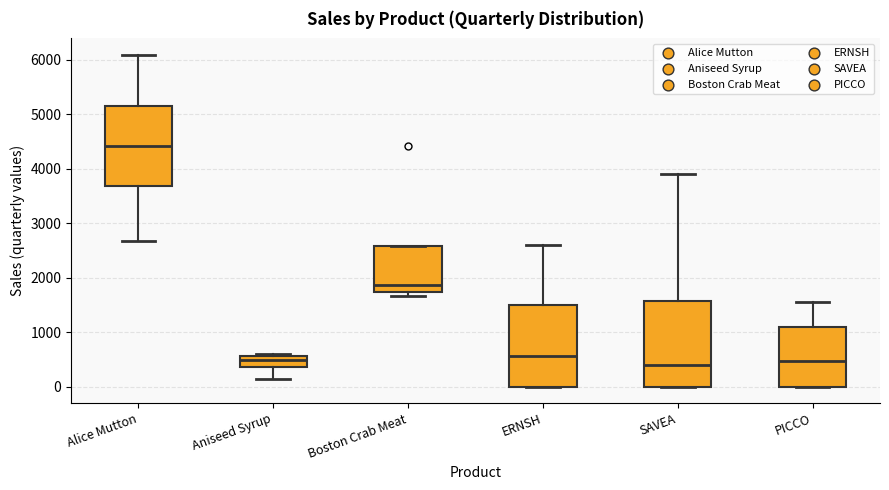

Which box has the highest median line?

Alice Mutton